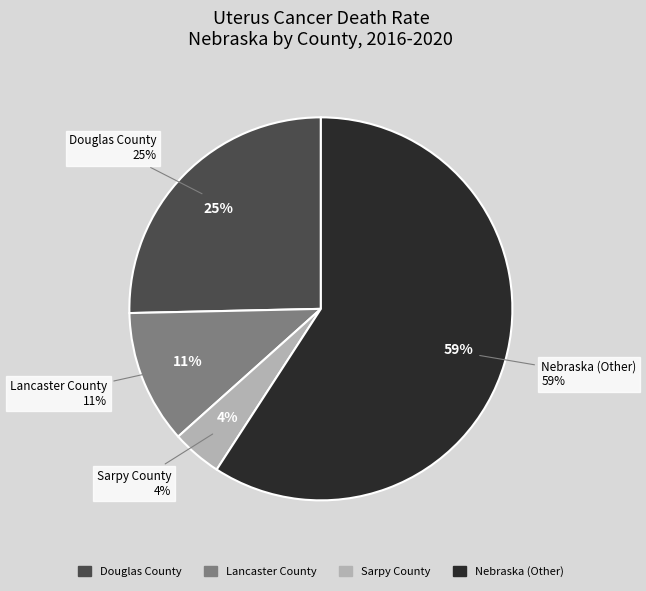

Between Douglas County and Sarpy County, which is larger?

Douglas County